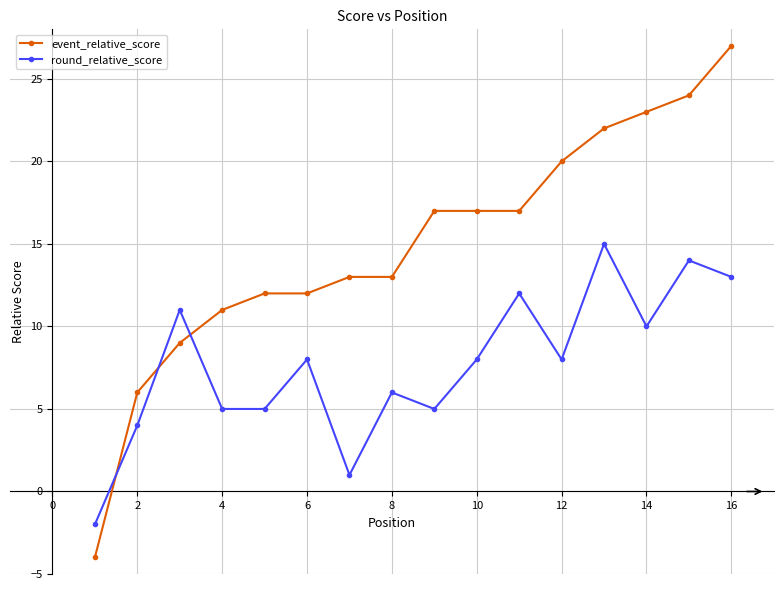

At how many categories does at least one series exceed 18?

5